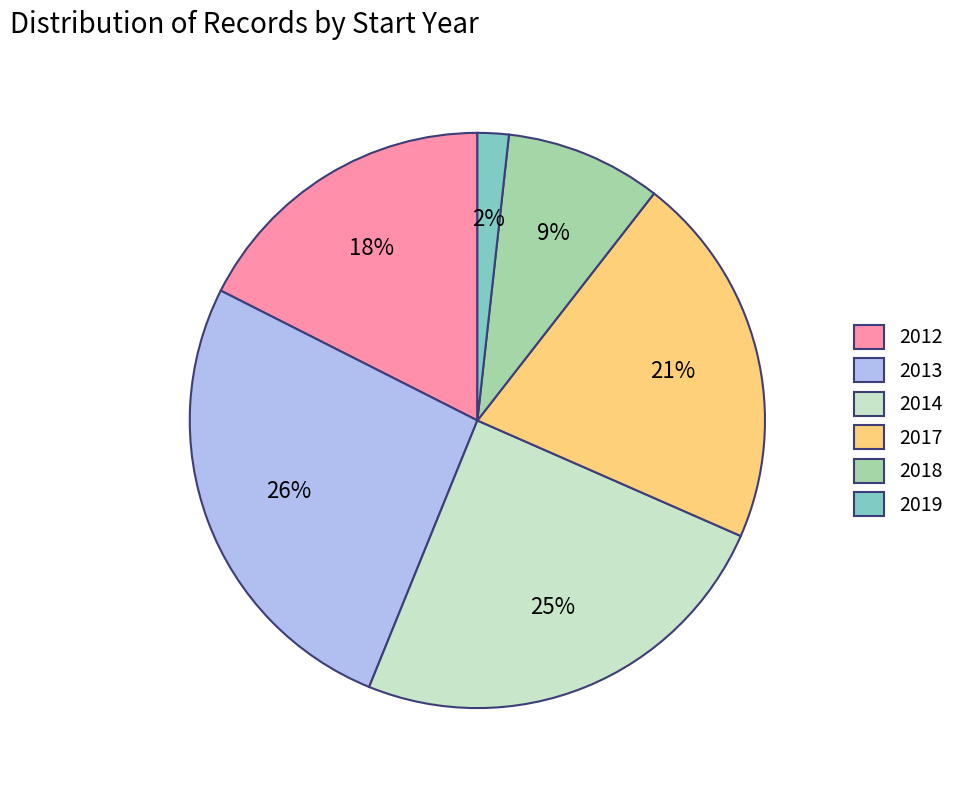

To the nearest percent, what is the average slice percentage?

17%